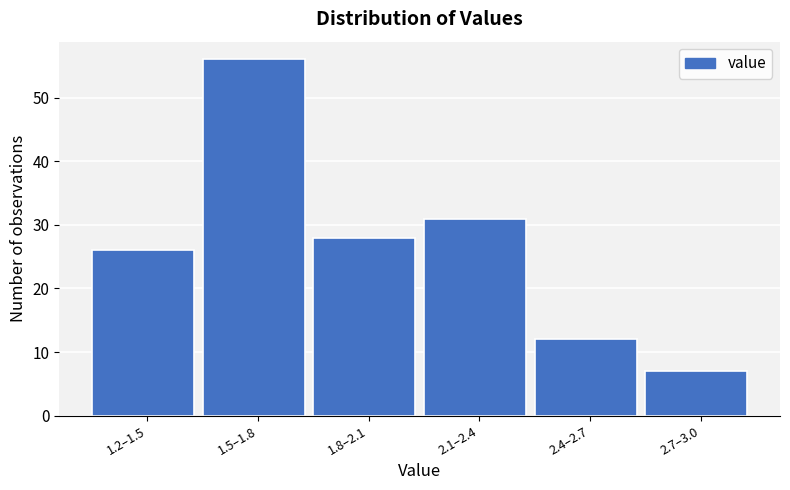

Reading left to right, transcribe all the data shown in this chart.

1.2–1.5=26	1.5–1.8=56	1.8–2.1=28	2.1–2.4=31	2.4–2.7=12	2.7–3.0=7